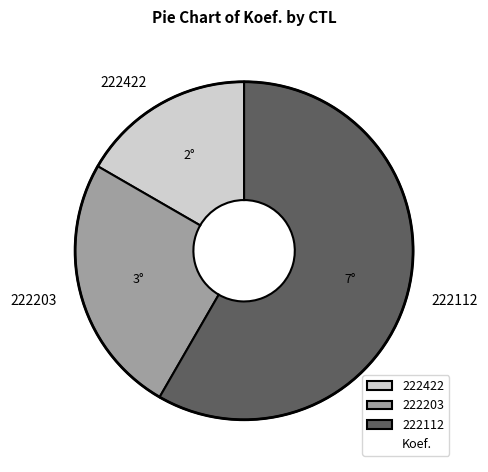

What is the smallest slice in the pie chart?

222422